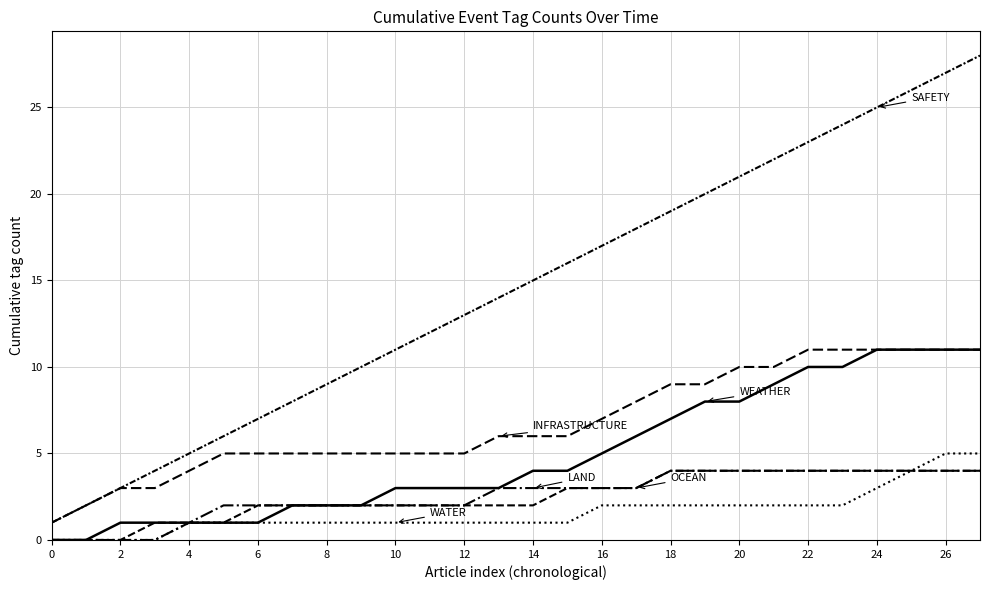

Reading right to left, transcribe all the data shown in this chart.

WEATHER: 11	11	11	11	10	10	9	8	8	7	6	5	4	4	3	3	3	3	2	2	2	1	1	1	1	1	0	0
OCEAN: 4	4	4	4	4	4	4	4	4	4	3	3	3	2	2	2	2	2	2	2	2	2	1	1	1	0	0	0
LAND: 4	4	4	4	4	4	4	4	4	4	3	3	3	3	3	2	2	2	2	2	2	2	2	1	0	0	0	0
WATER: 5	5	4	3	2	2	2	2	2	2	2	2	1	1	1	1	1	1	1	1	1	1	1	1	0	0	0	0
SAFETY: 28	27	26	25	24	23	22	21	20	19	18	17	16	15	14	13	12	11	10	9	8	7	6	5	4	3	2	1
INFRASTRUCTURE: 11	11	11	11	11	11	10	10	9	9	8	7	6	6	6	5	5	5	5	5	5	5	5	4	3	3	2	1